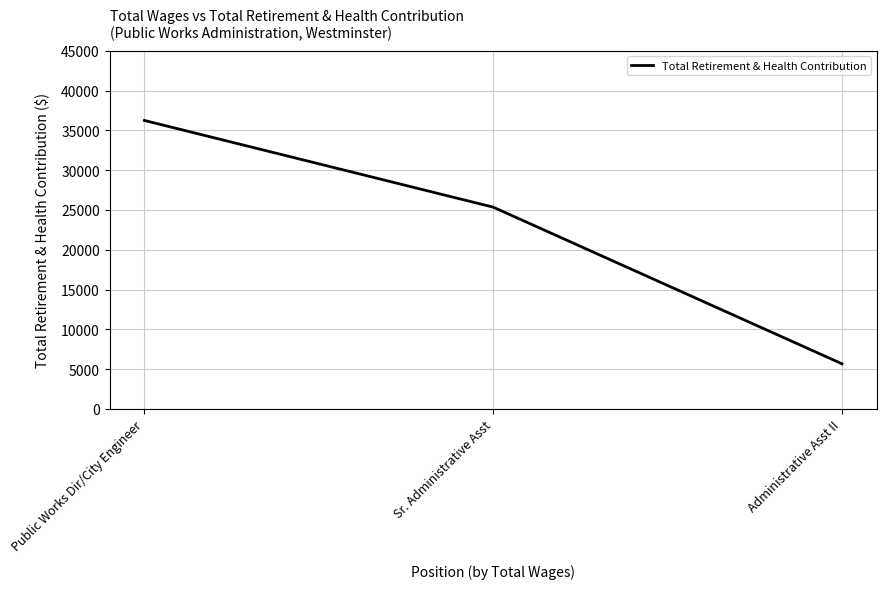

Where does the data first go above 25354?

Public Works Dir/City Engineer